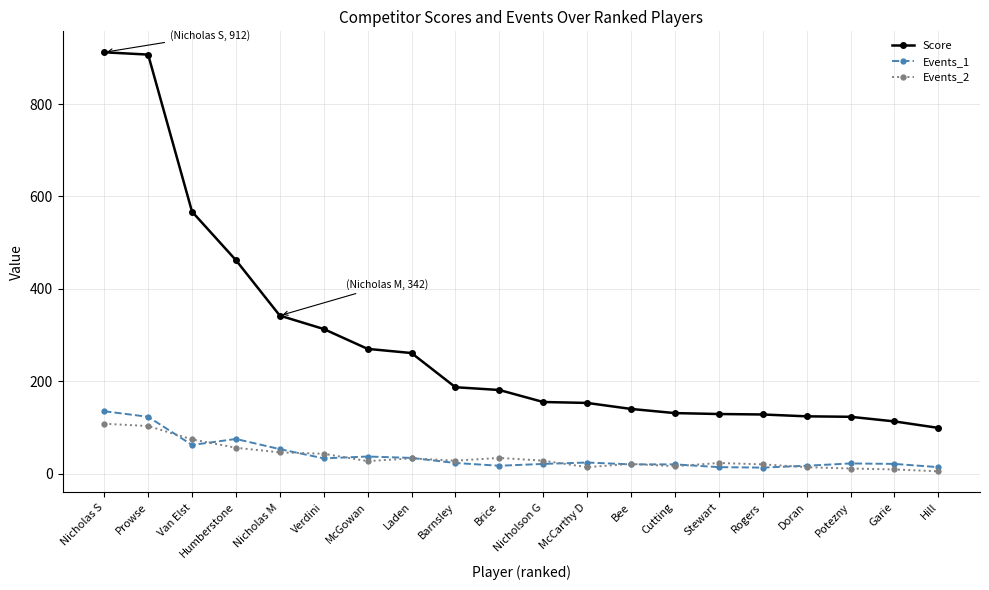

What is the sum of the Events_1 values at Rogers and Humberstone?

88